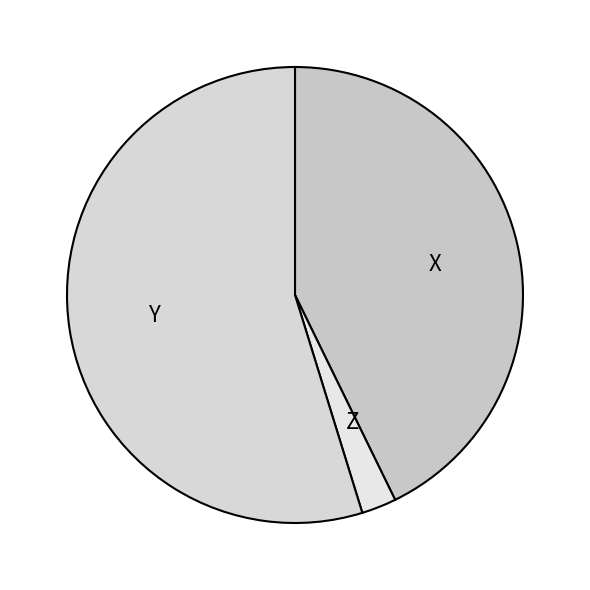

Which has a higher value, Z or X?

X